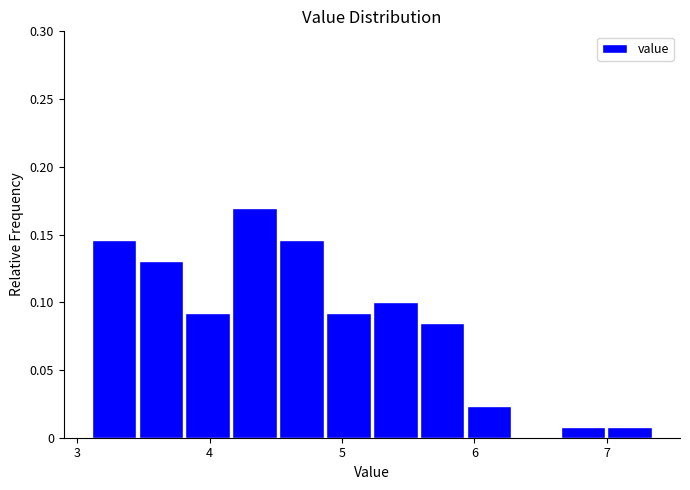

Read against the x-axis, roughly where is the centre of the tallest bar?

4.3